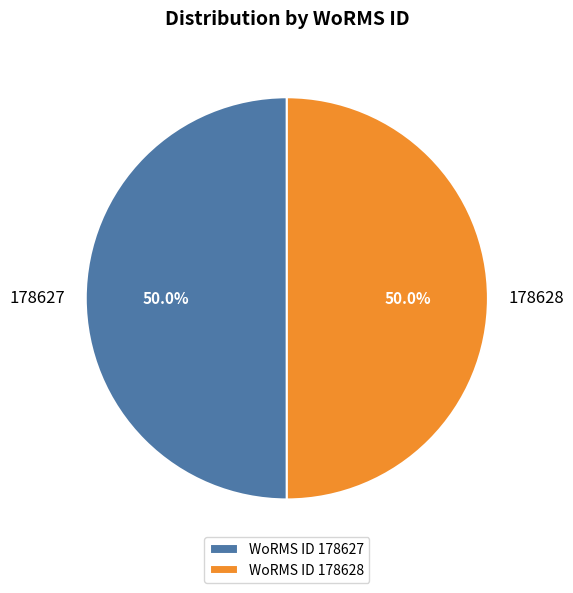

What percentage is NOT represented by WoRMS ID 178628?

50.0%